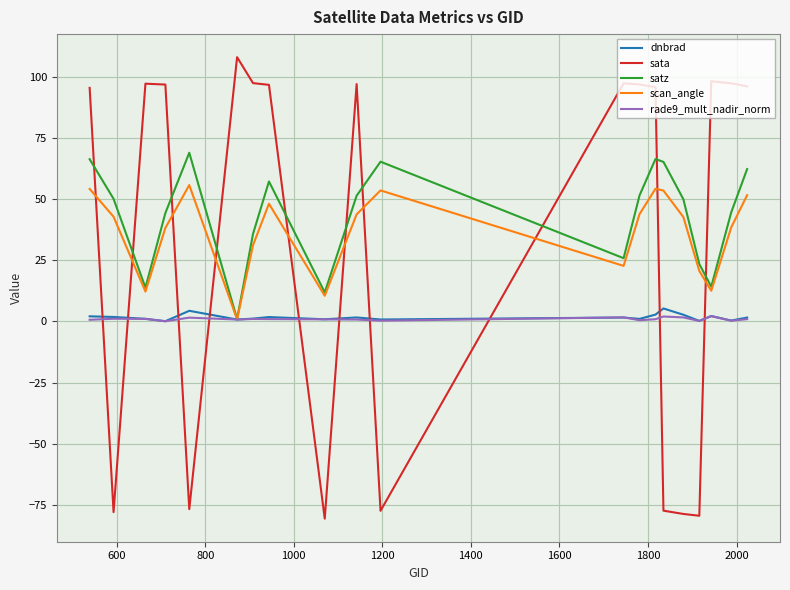

Which series has the widest spread of values?

sata